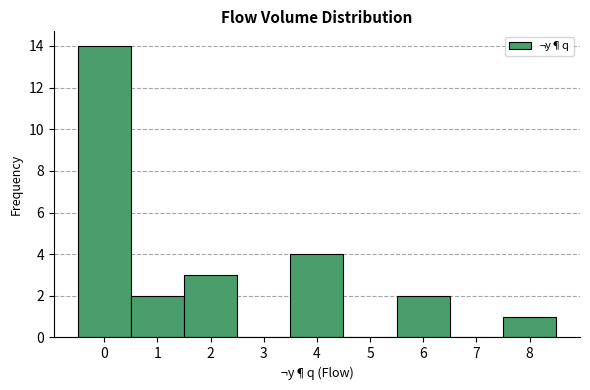

How tall is the bar that spans 5.5 to 6.5 on the x-axis? The values are not printed on the chart, so give them approximately, as read against the axis.

2